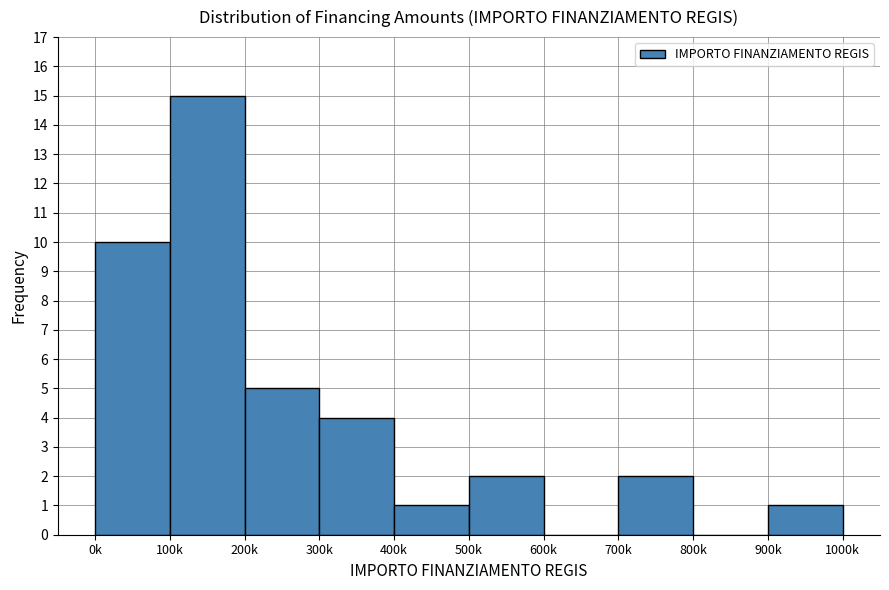

Reading right to left, extract all data points from this chart.

900k=1	800k=0	700k=2	600k=0	500k=2	400k=1	300k=4	200k=5	100k=15	0k=10